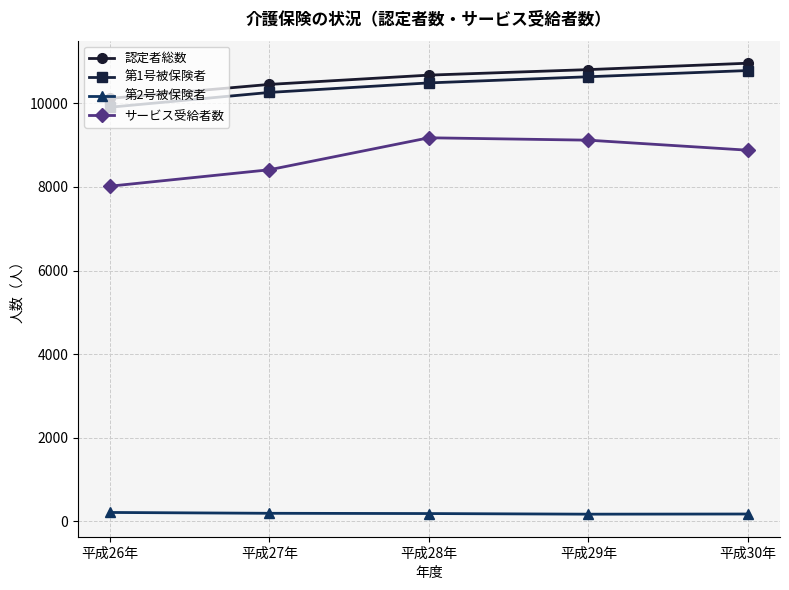

What is the label of the 4th point from the right?

平成27年